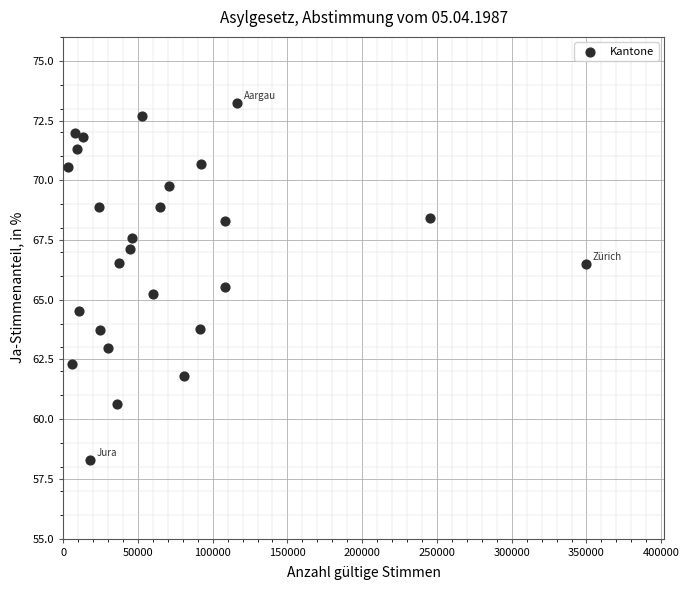

What Y value in the scatter plot is closest to 65?

65.2